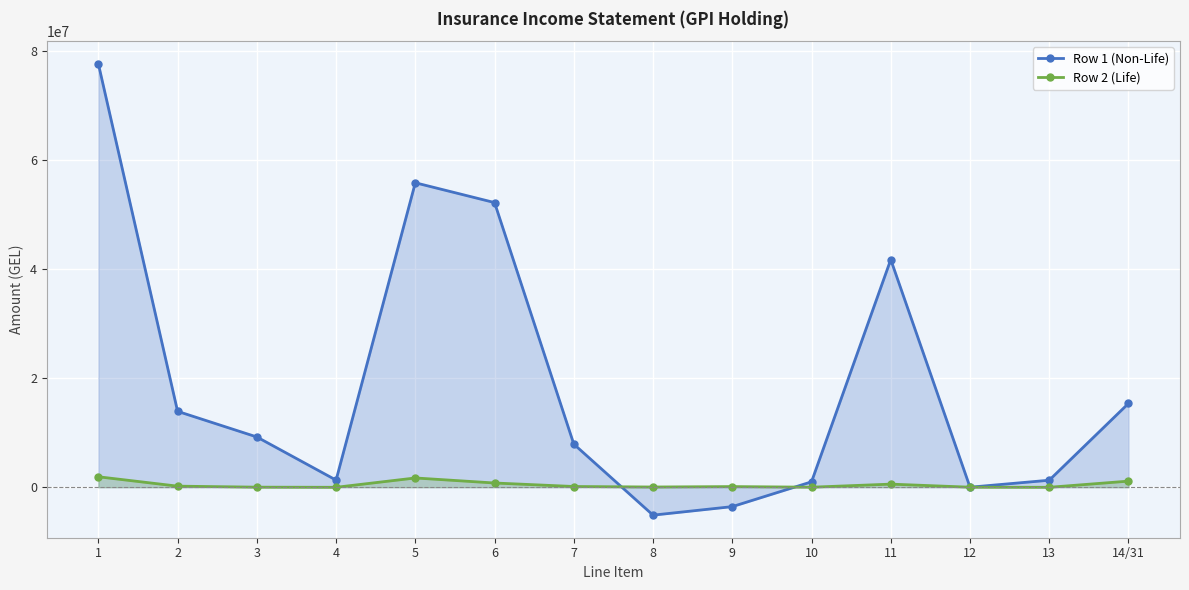

The value of Row 1 (Non-Life) at 4 is 413940.2. True or false?

False